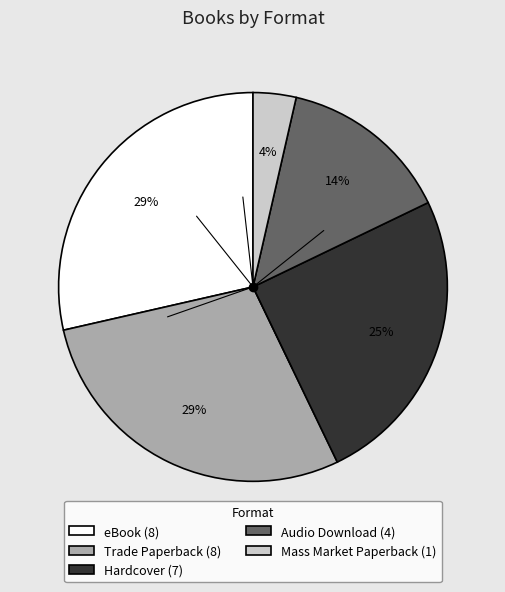

Count the number of slices in the pie.

5